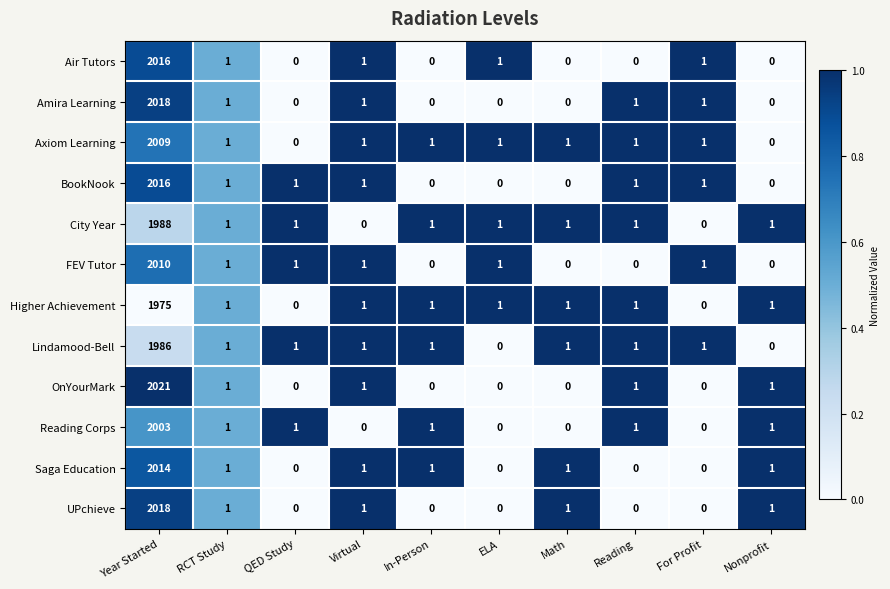

What is the average value of the BookNook series?

202